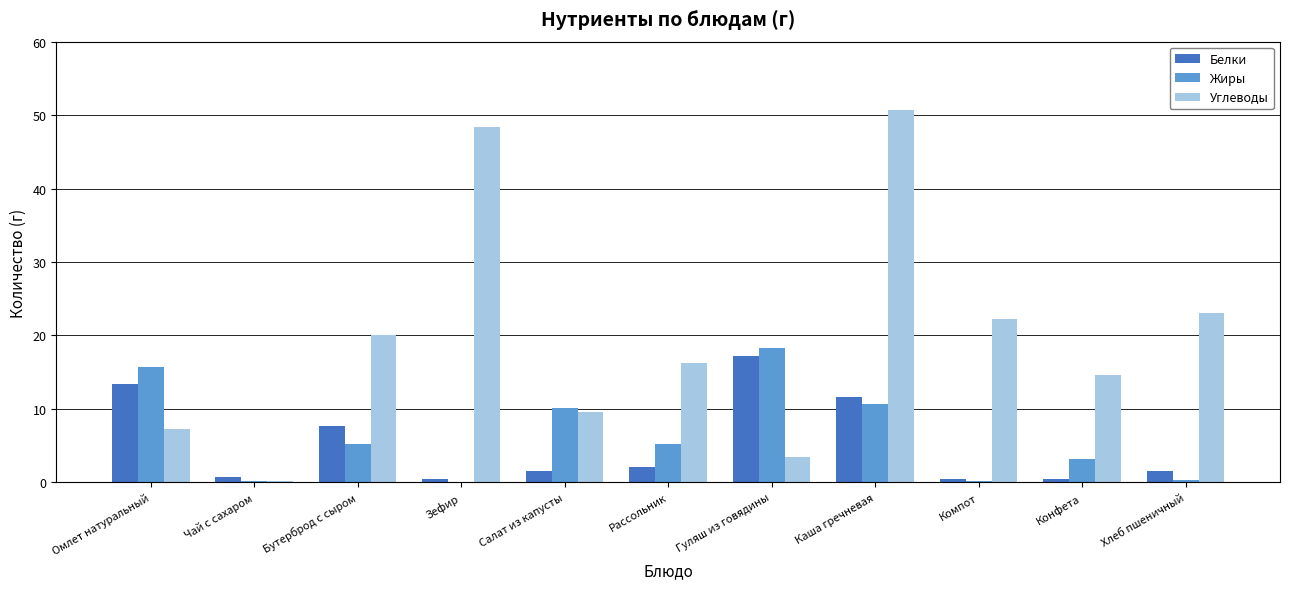

What is the difference between the Белки values at Гуляш из говядины and Чай с сахаром?

16.4